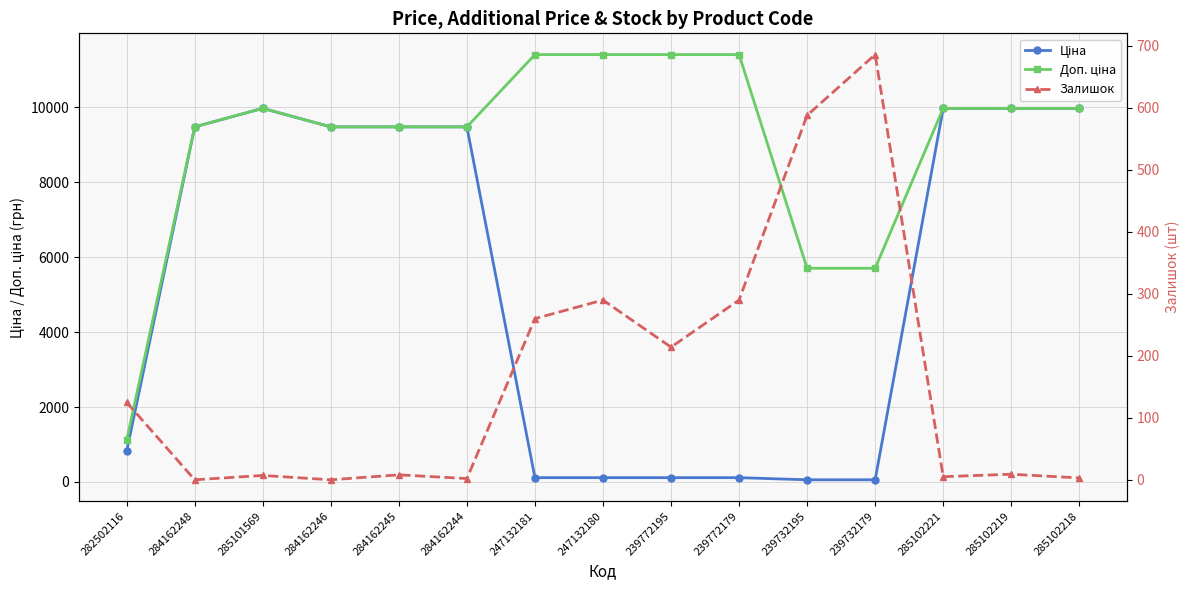

True or false: Залишок and Доп. ціна intersect in this chart.

False